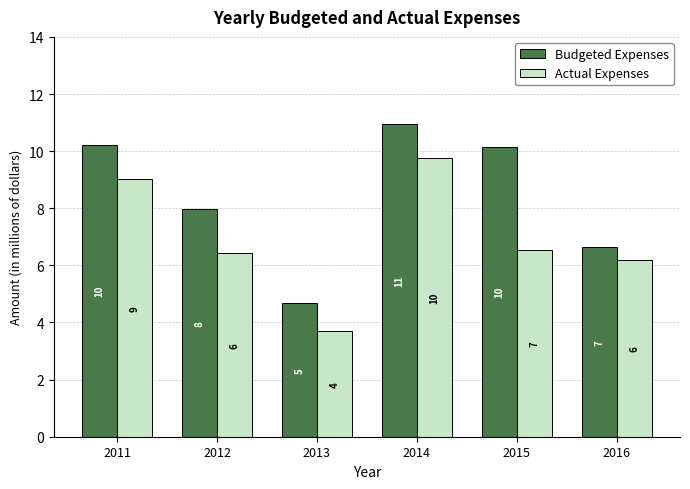

True or false: Budgeted Expenses has a value of 1.3 at 2013.

False